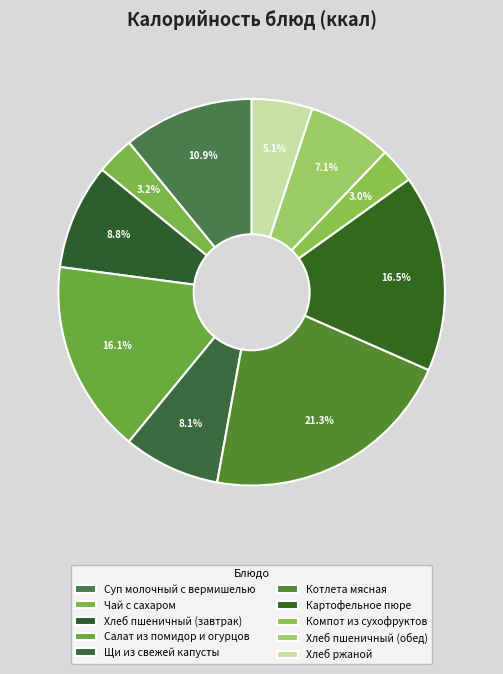

How many segments does this pie chart have?

10